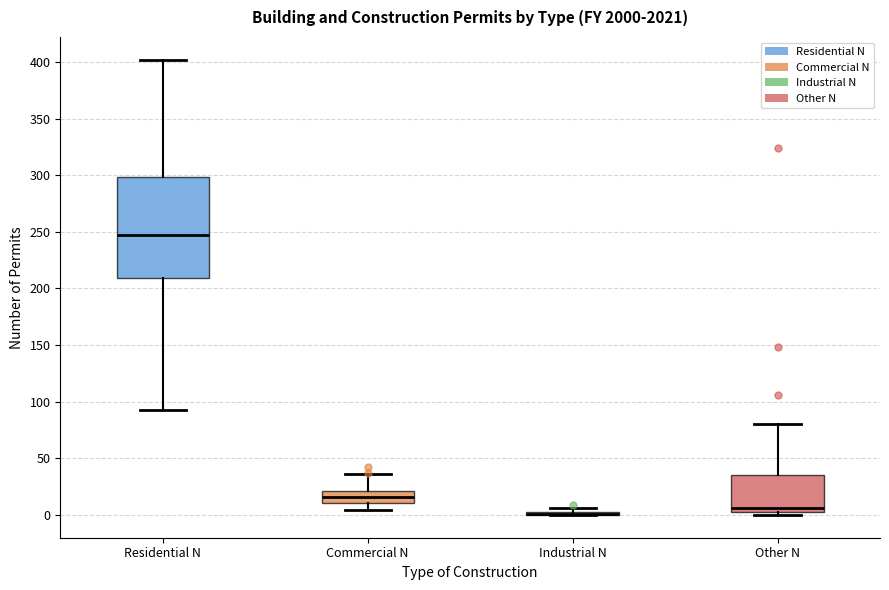

Which box is the tallest, from its lower edge to its upper edge?

Residential N